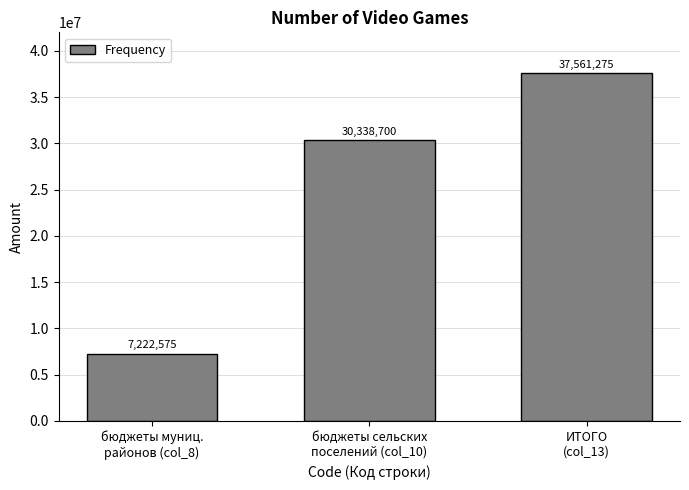

What is the value of the 3rd bar from the left?

37561275.5